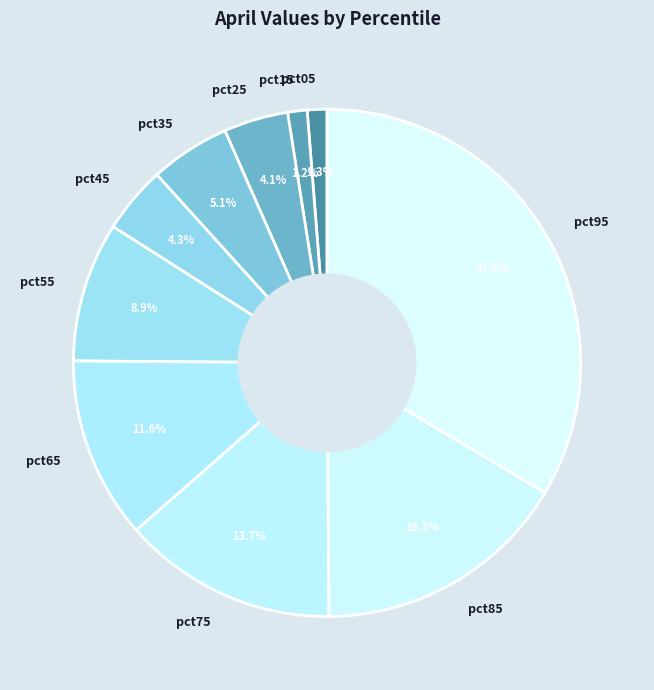

How many slices are in this pie chart?

10